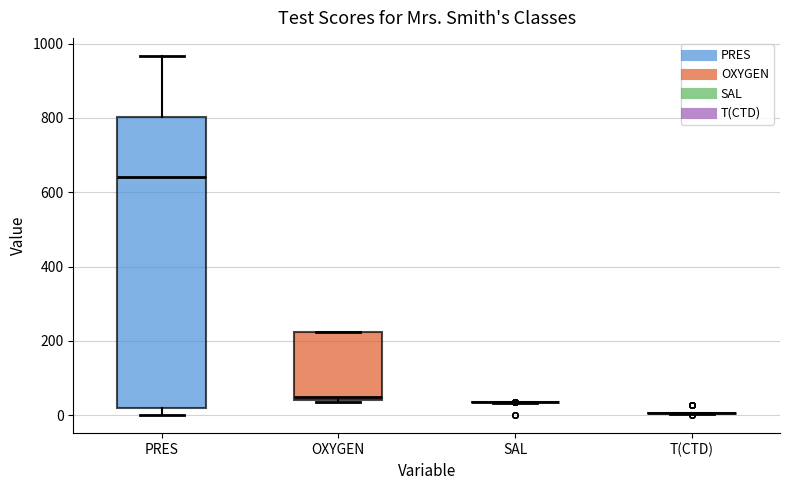

Comparing the boxes themselves (not the whiskers), which one is the tallest?

PRES